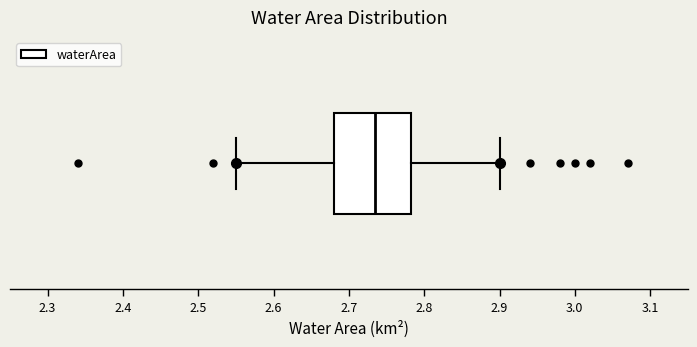

Read this box plot against the x-axis: the position of the median line, the range covered by the box, and the ends of both whiskers. The values are not printed on the chart, so give them approximately, as read against the axis.

median 2.74, box 2.68 to 2.78, whiskers 2.55 to 2.90